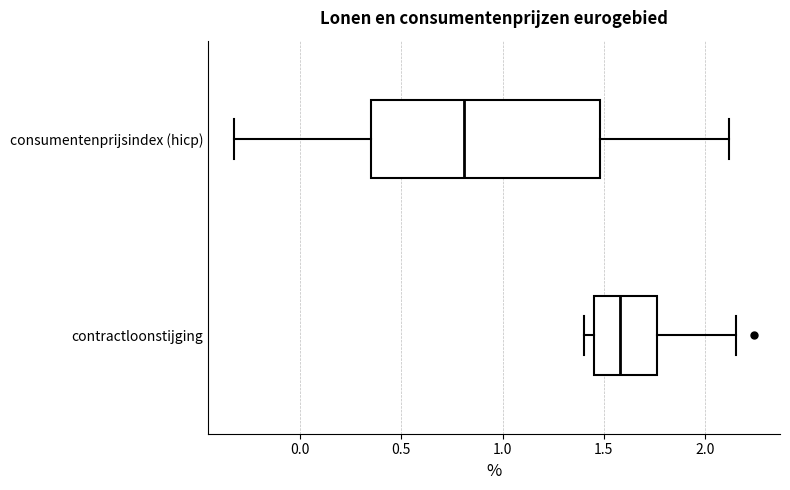

Reading bottom to top, transcribe this box plot: for each box, give where its median line is, the range the box spans, and where its two whiskers end, as read against the x-axis. The values are not printed on the chart, so give them approximately, as read against the axis.

contractloonstijging: median 1.60, box 1.45 to 1.75, whiskers 1.40 to 2.15
consumentenprijsindex (hicp): median 0.80, box 0.35 to 1.50, whiskers -0.30 to 2.10